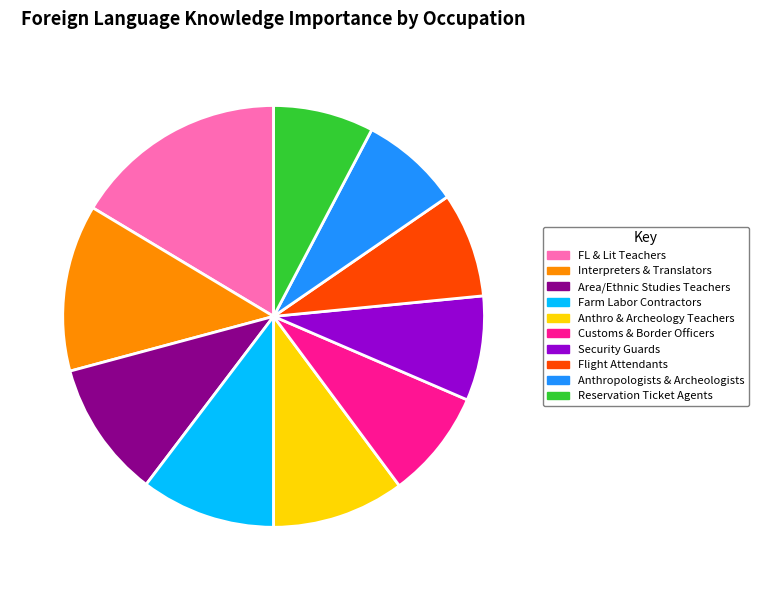

Do Interpreters & Translators and Anthro & Archeology Teachers together represent more than half of the pie?

No